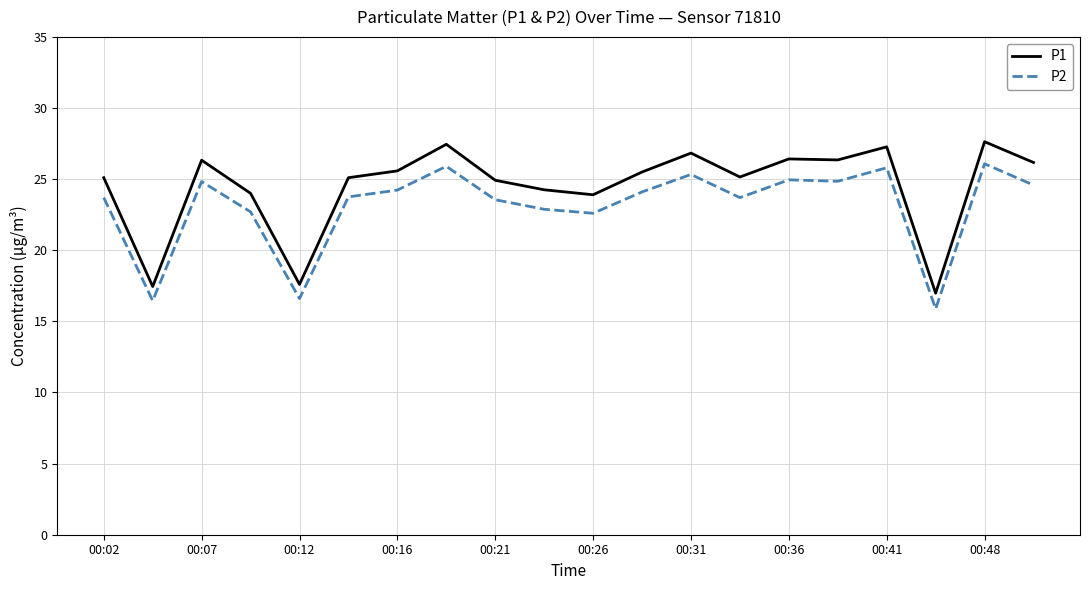

Does the chart display data point markers on the line(s)?

No